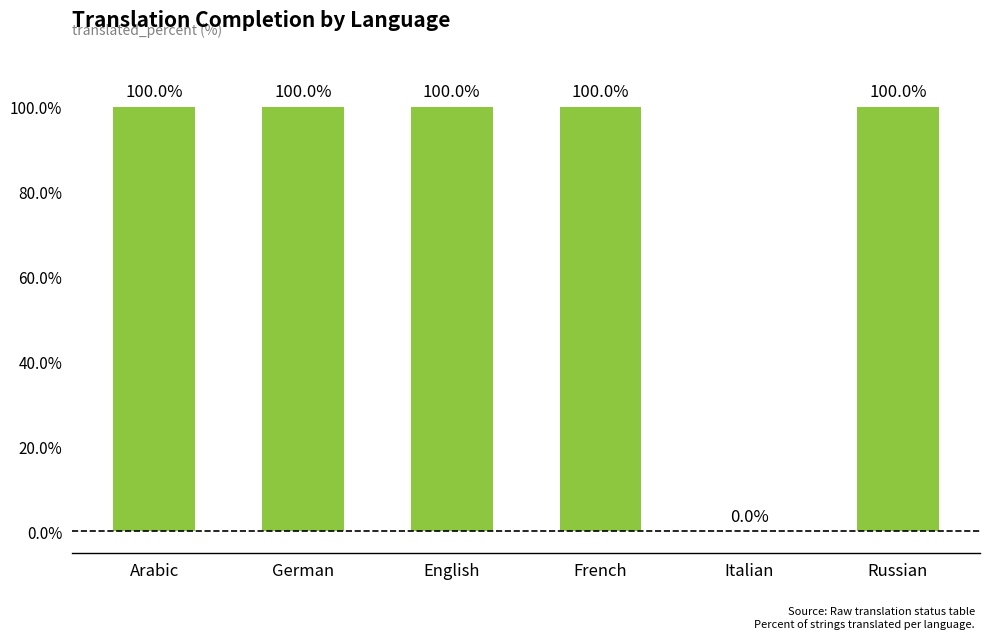

Reading left to right, list all the values displayed in this chart.

100	100	100	100	0	100